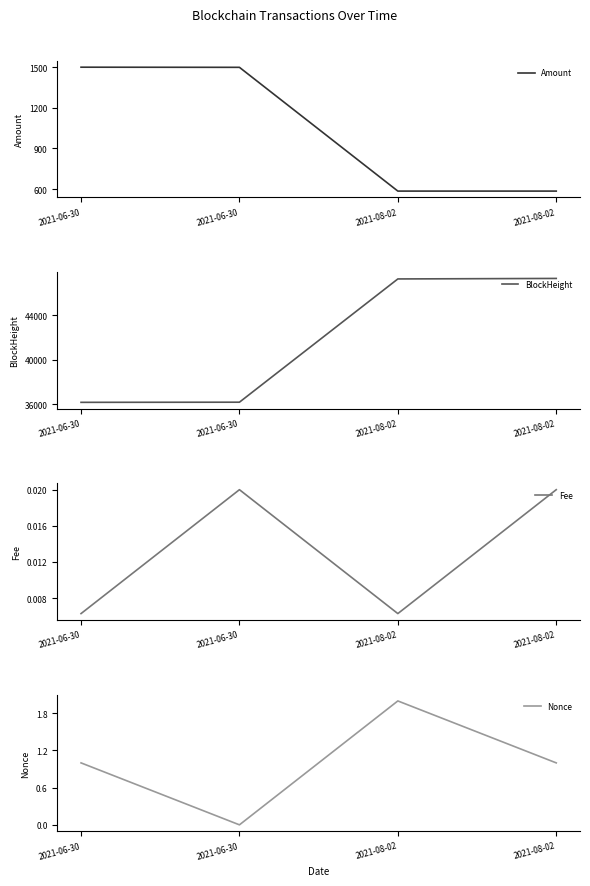

Reading left to right, list all the values displayed in this chart.

Amount: 1500.0	1499.0	585.0	585.0
BlockHeight: 36157.0	36170.0	47295.0	47340.0
Fee: 0.0	0.0	0.0	0.0
Nonce: 1.0	0.0	2.0	1.0